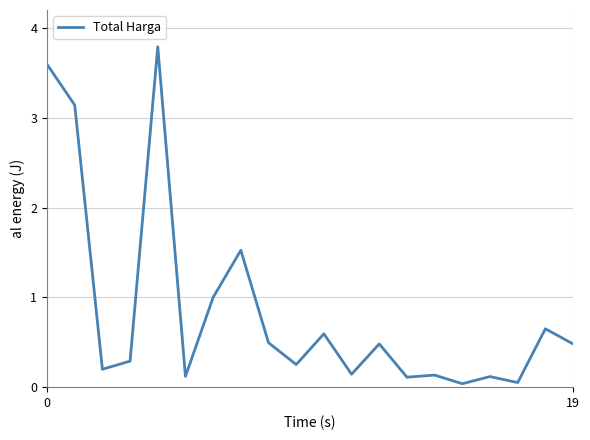

Is this an area chart (filled region under the line)?

No